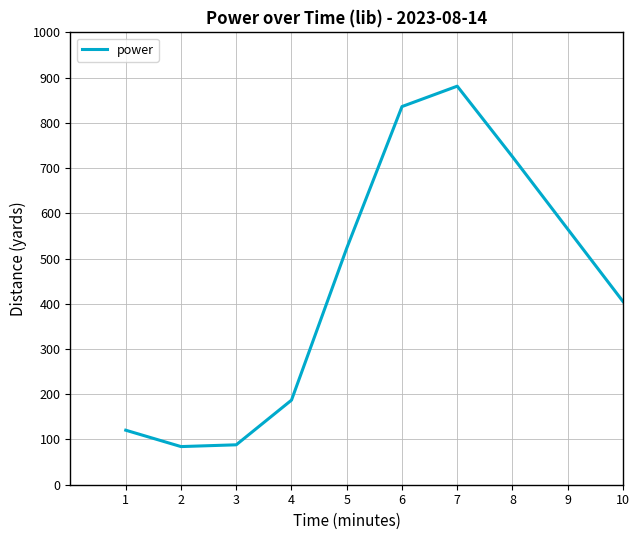

What is the difference between the second highest and minimum values?

751.7